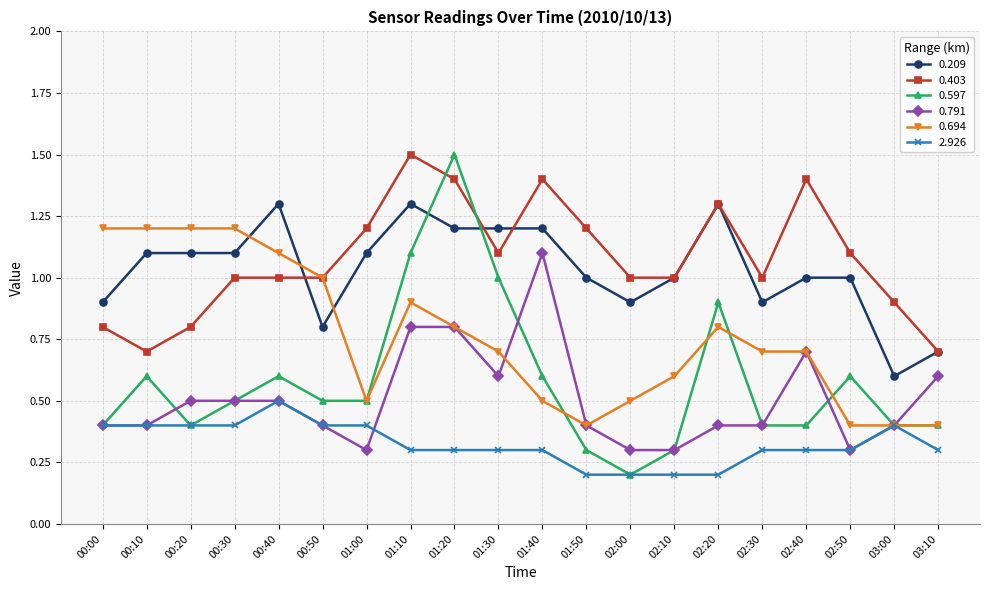

What value does the 0.791 series have at 03:10?

0.6